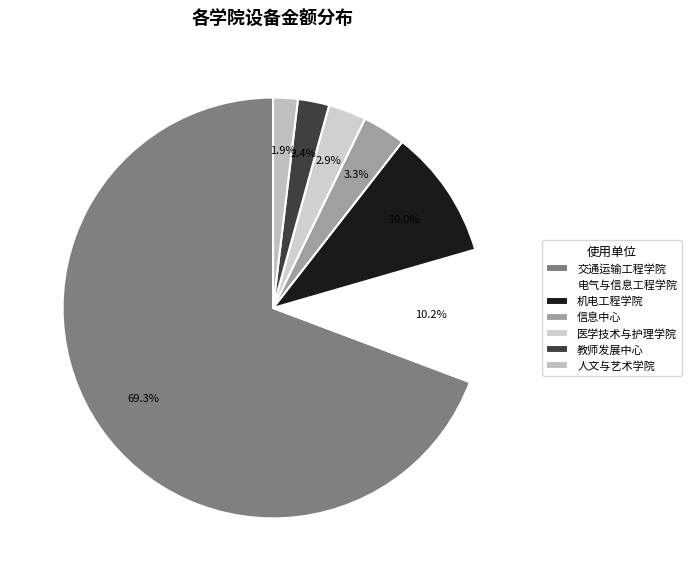

Which slice represents more than half of the pie?

交通运输工程学院